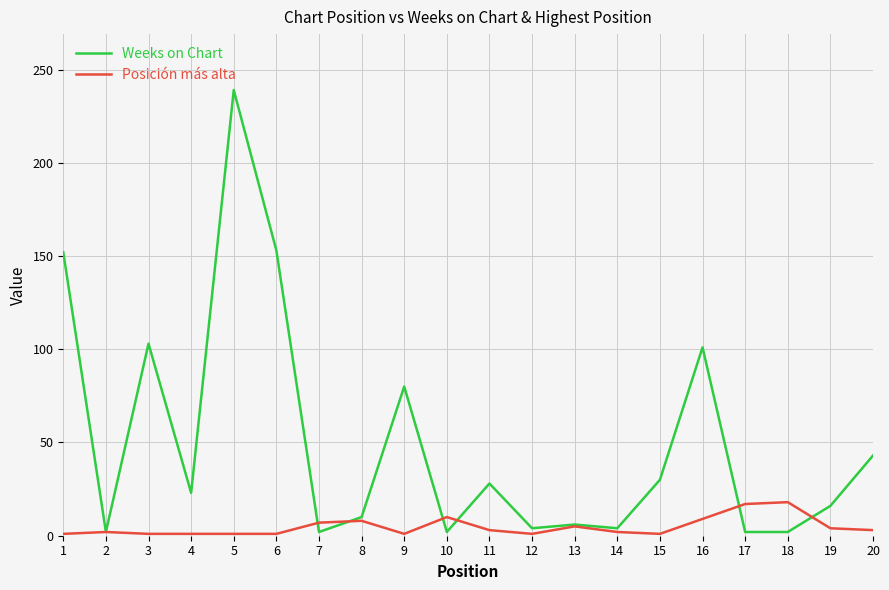

Which series has the largest total across all categories?

Weeks on Chart